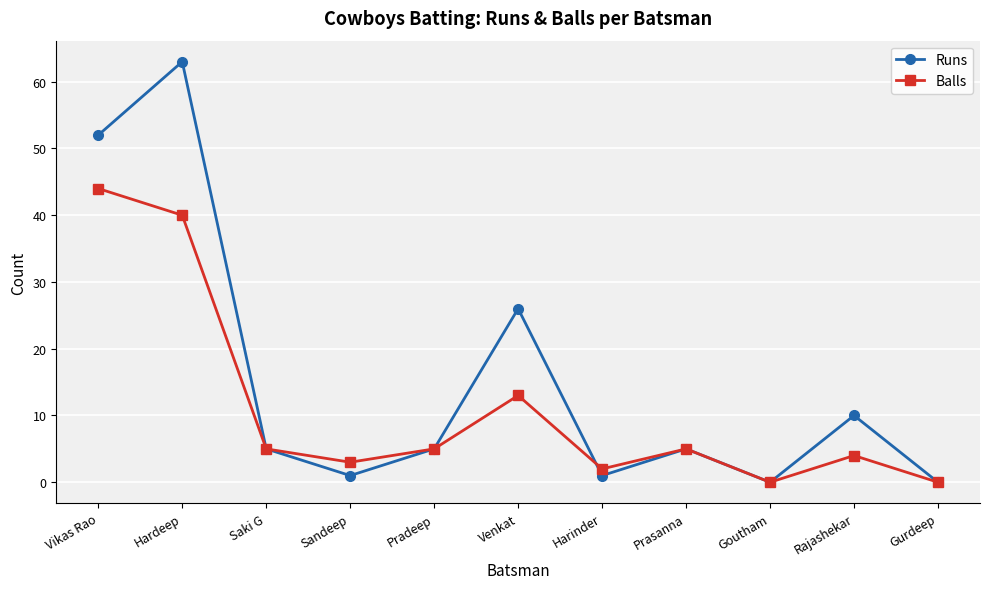

Rank the series by their maximum value, from highest to lowest.

Runs, Balls